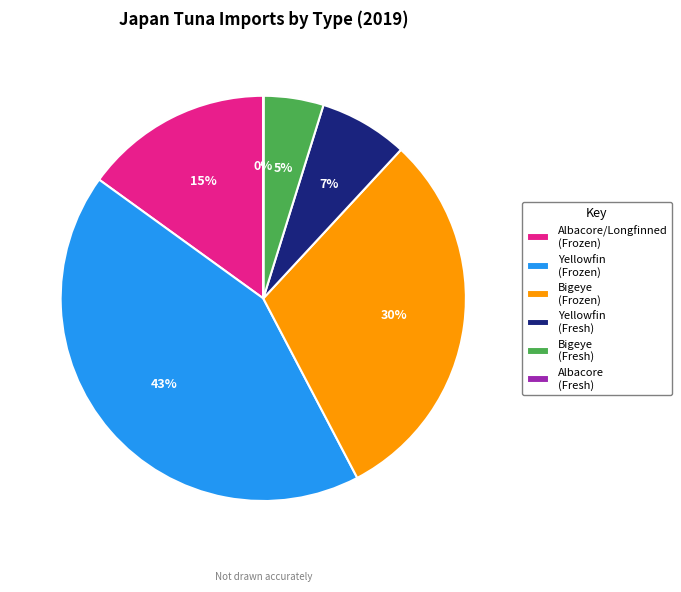

What is the largest slice in the pie chart?

Yellowfin (Frozen)